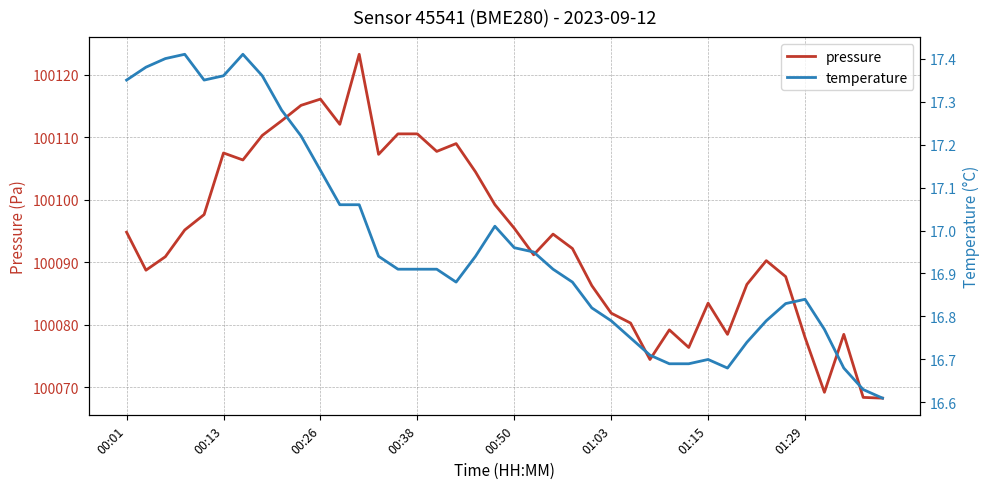

What are all the series names shown in the legend?

pressure, temperature